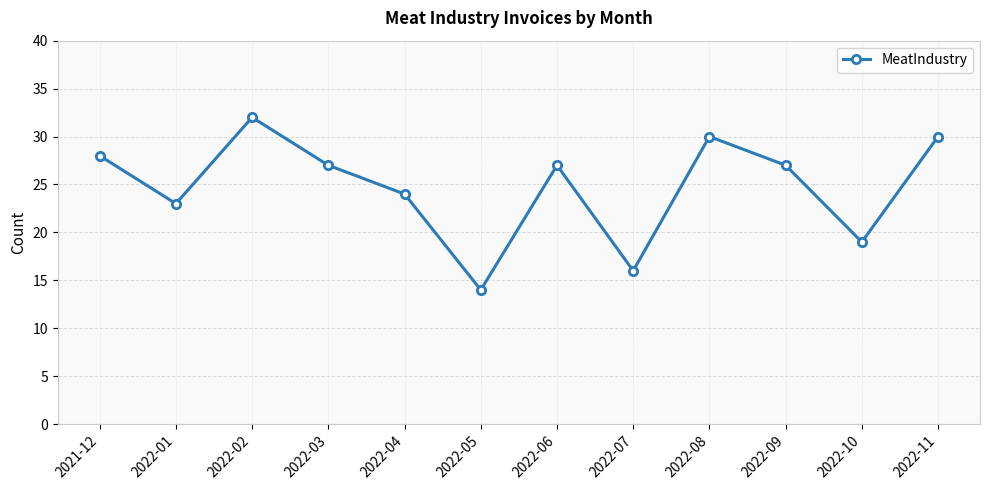

True or false: the data shows 28 at 2021-12.

True